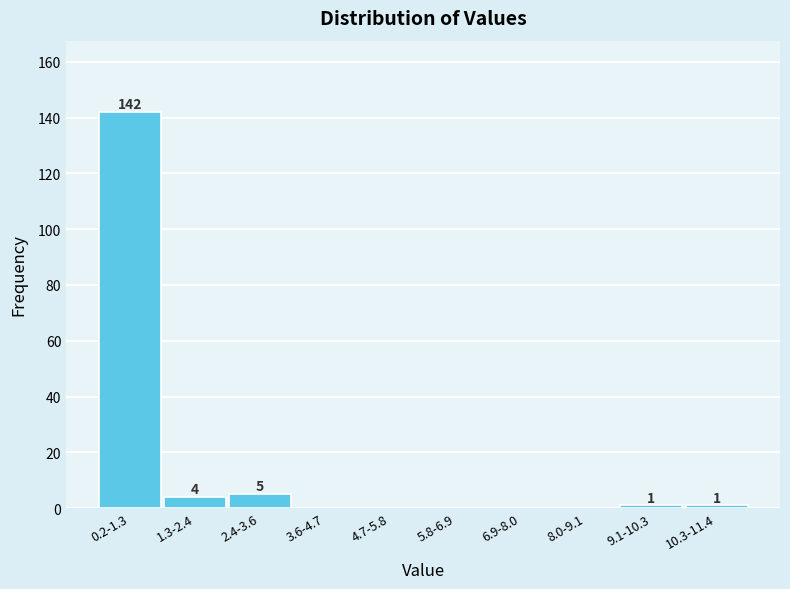

Reading right to left, list all the values displayed in this chart.

10.3-11.4=1	9.1-10.3=1	8.0-9.1=0	6.9-8.0=0	5.8-6.9=0	4.7-5.8=0	3.6-4.7=0	2.4-3.6=5	1.3-2.4=4	0.2-1.3=142